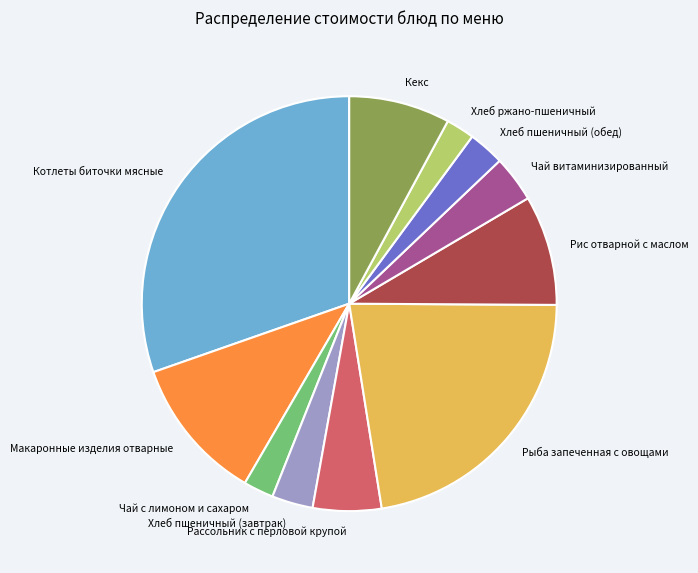

Which slice is the largest?

Котлеты биточки мясные